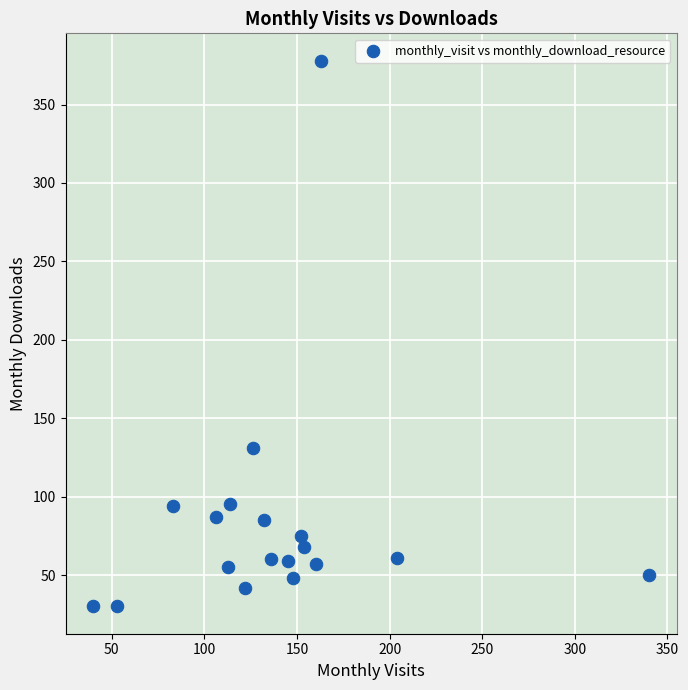

What Y value in the scatter plot is closest to 204?

131